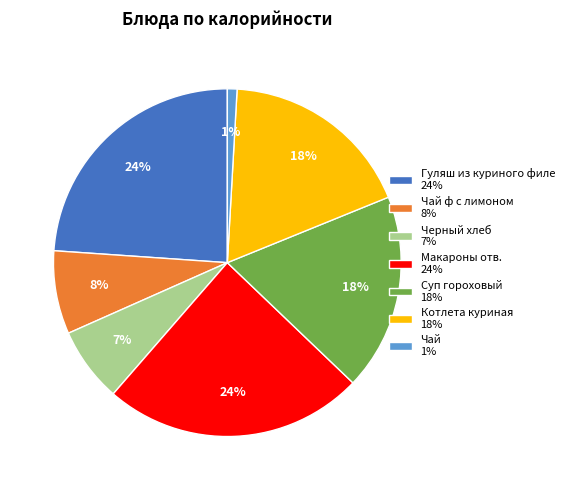

To the nearest percent, what is the difference between the largest and smallest slice percentages?

23%